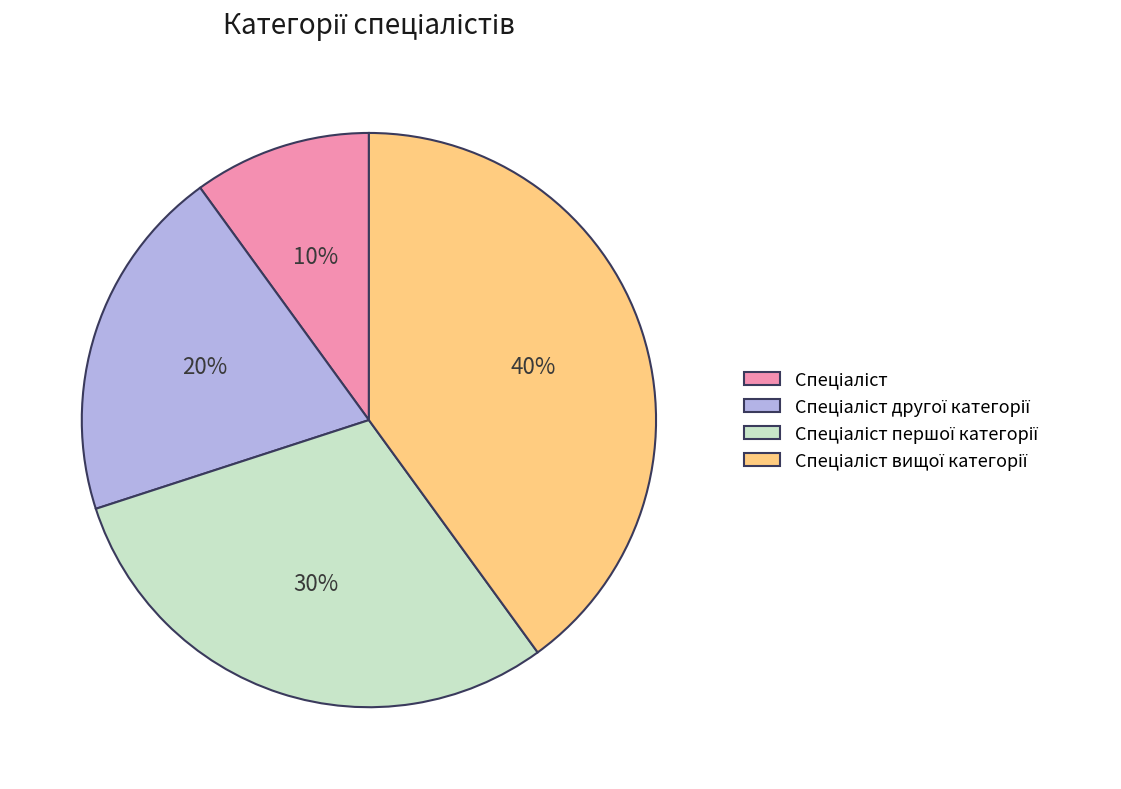

To the nearest percent, what is the average slice percentage?

25%